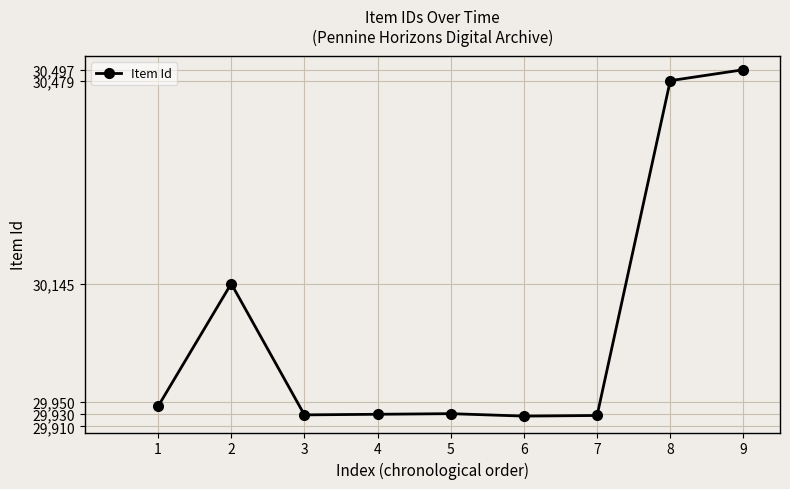

What is the sum of all values?

270709